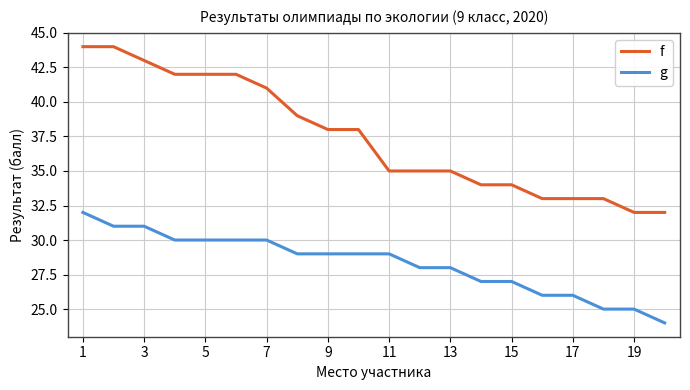

Rank the series by their maximum value, from highest to lowest.

f, g